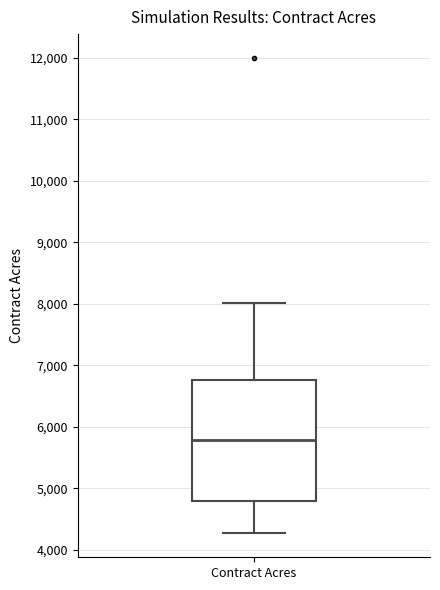

Where does the median line of the box for Contract Acres sit on the y-axis? The values are not printed on the chart, so give them approximately, as read against the axis.

5800